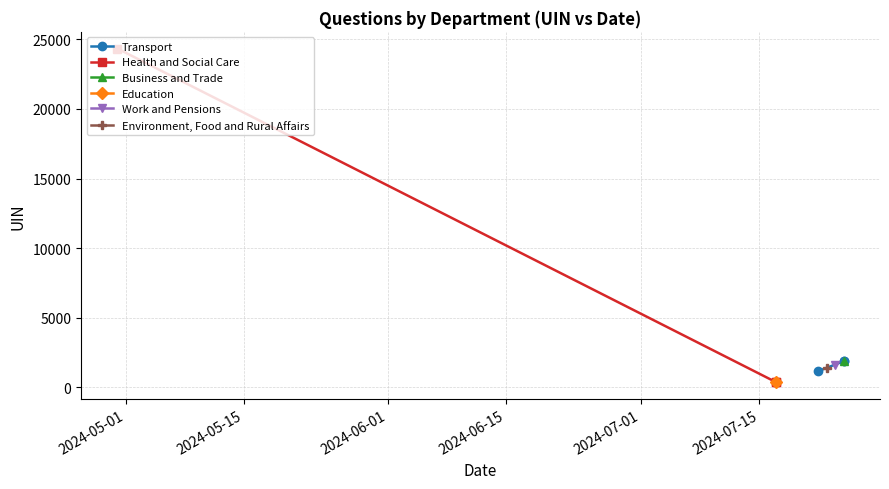

What position from the left is 2024-05-15?

2